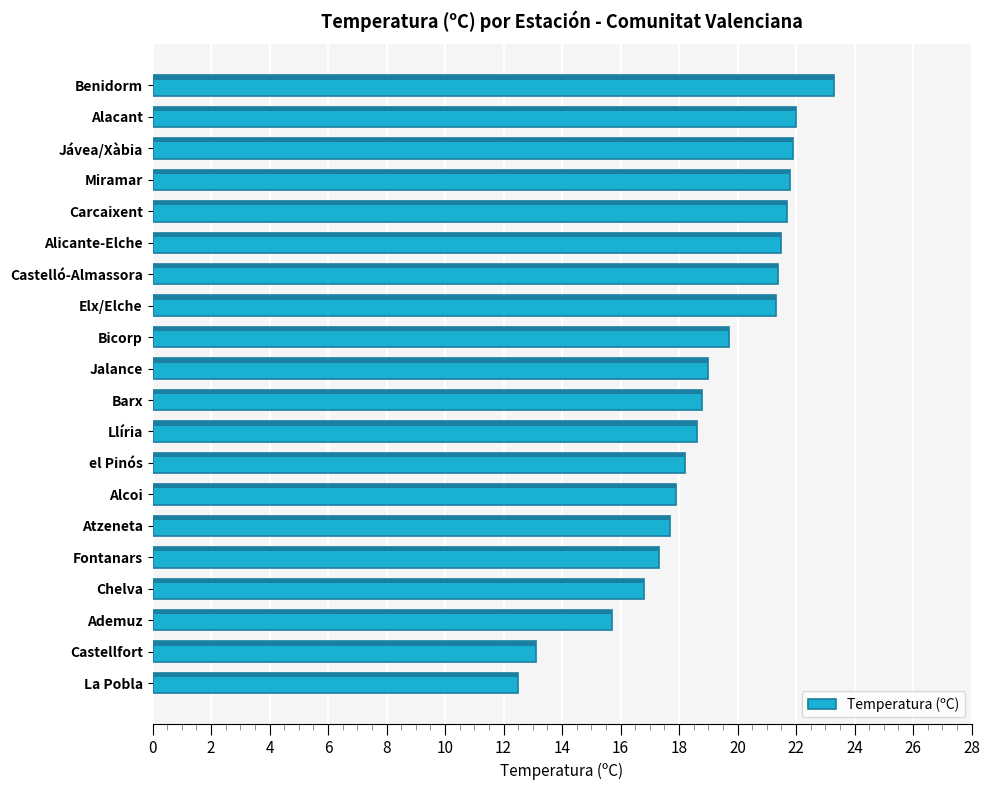

What is the difference between the maximum and minimum values?

10.8